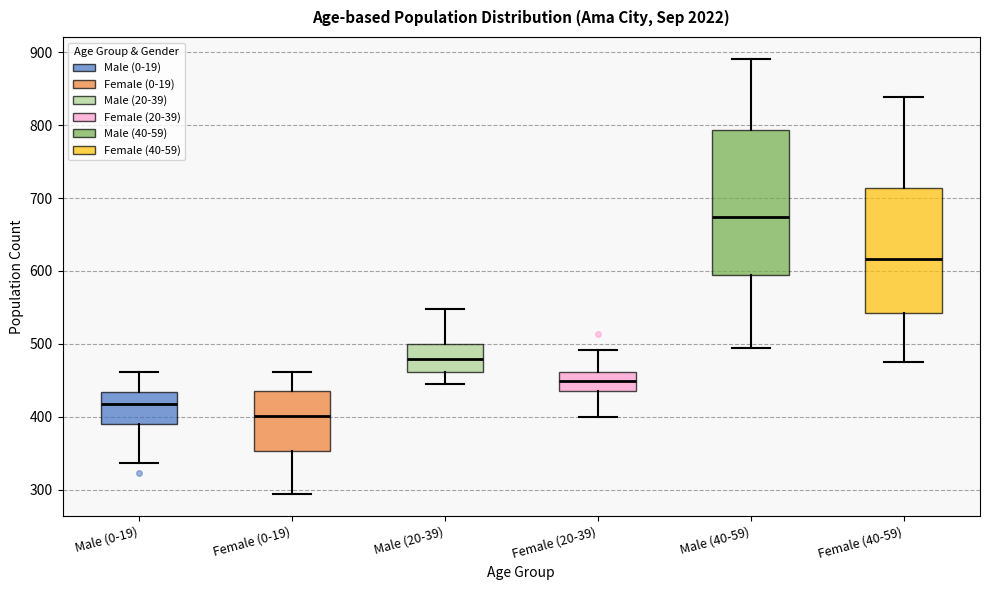

Which box's median line is the lowest?

Female (0-19)